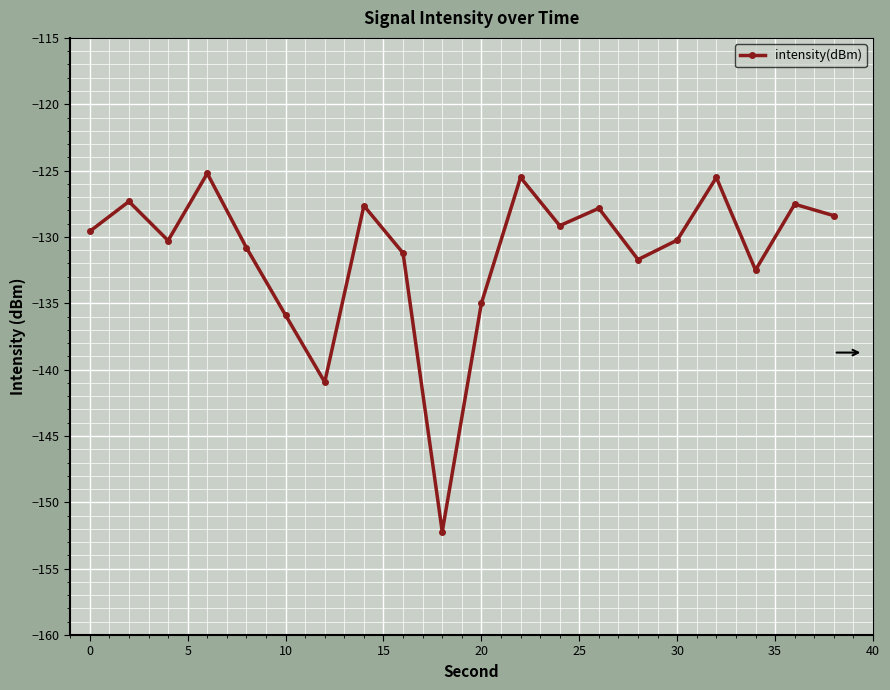

What is the difference between the second highest and minimum values?

26.7